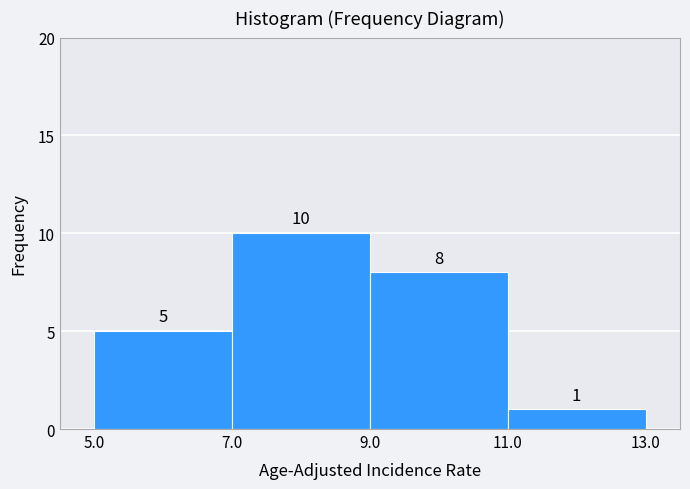

Reading left to right, transcribe this chart: for each bar, give the range it covers on the x-axis and its height.

5.0 to 7.0: 5
7.0 to 9.0: 10
9.0 to 11.0: 8
11.0 to 13.0: 1